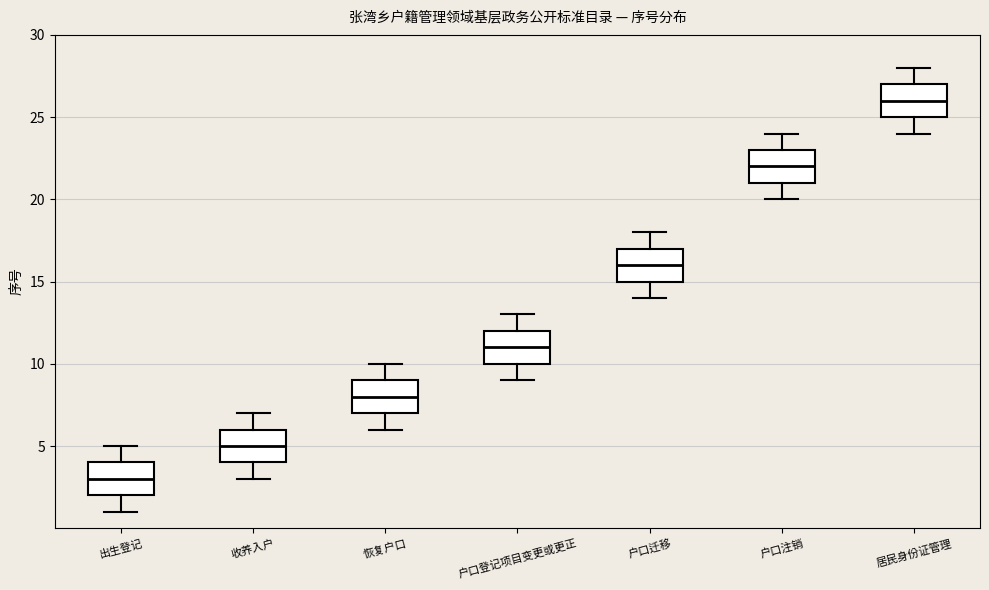

Which box's median line is the lowest?

出生登记